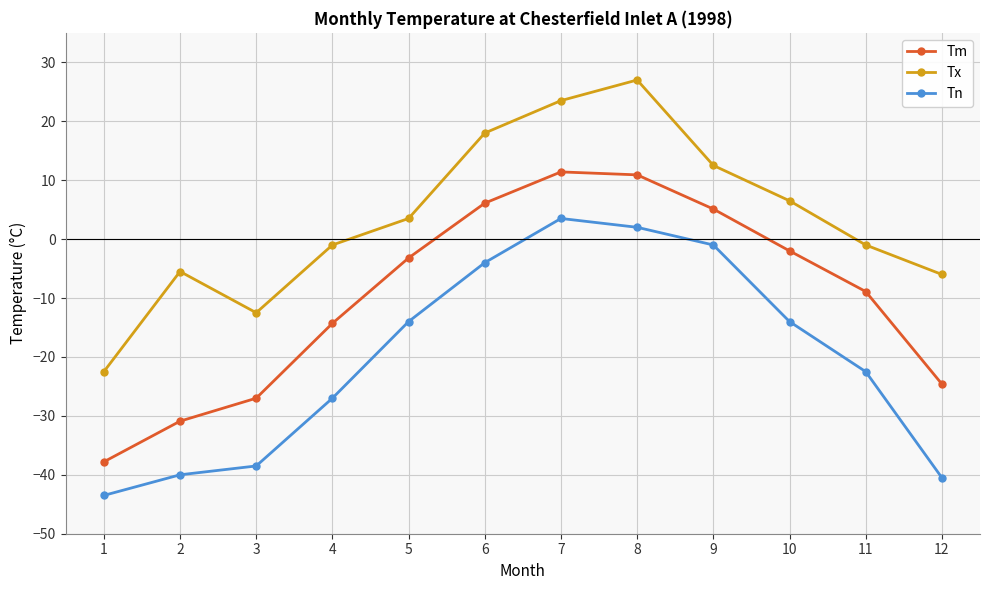

What is the total value across all series at 2?

-76.4